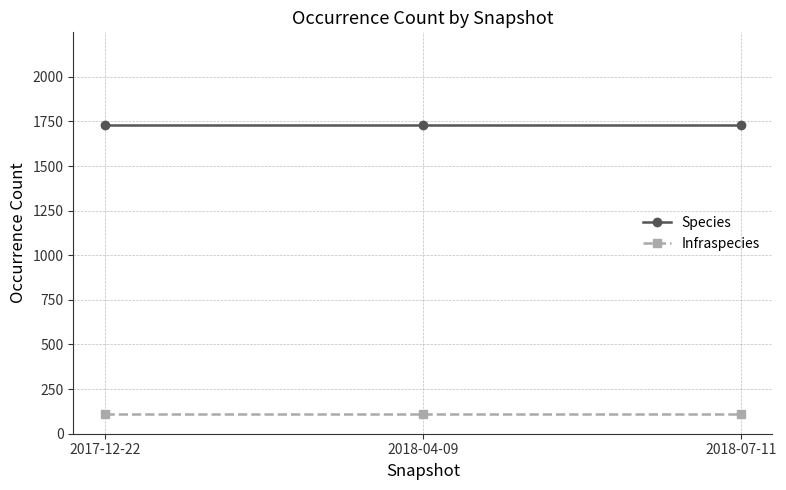

What is the label of the 2nd point from the left?

2018-04-09